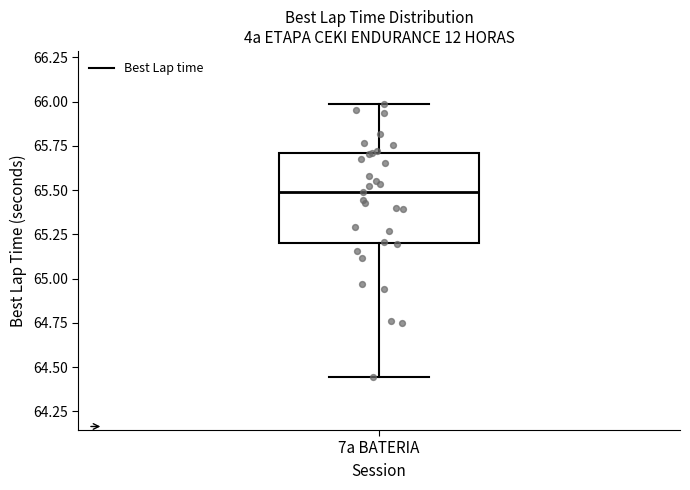

Where is the lower edge of the box for 7a BATERIA on the y-axis? The values are not printed on the chart, so give them approximately, as read against the axis.

65.20